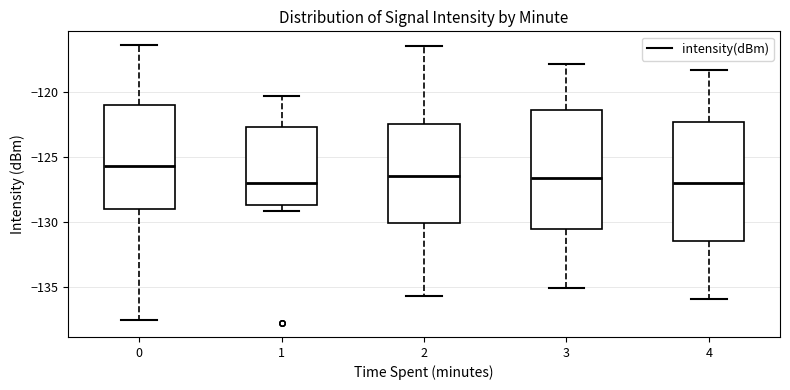

Where does the lower whisker of the box at x = 4 end on the y-axis? The values are not printed on the chart, so give them approximately, as read against the axis.

-136.0